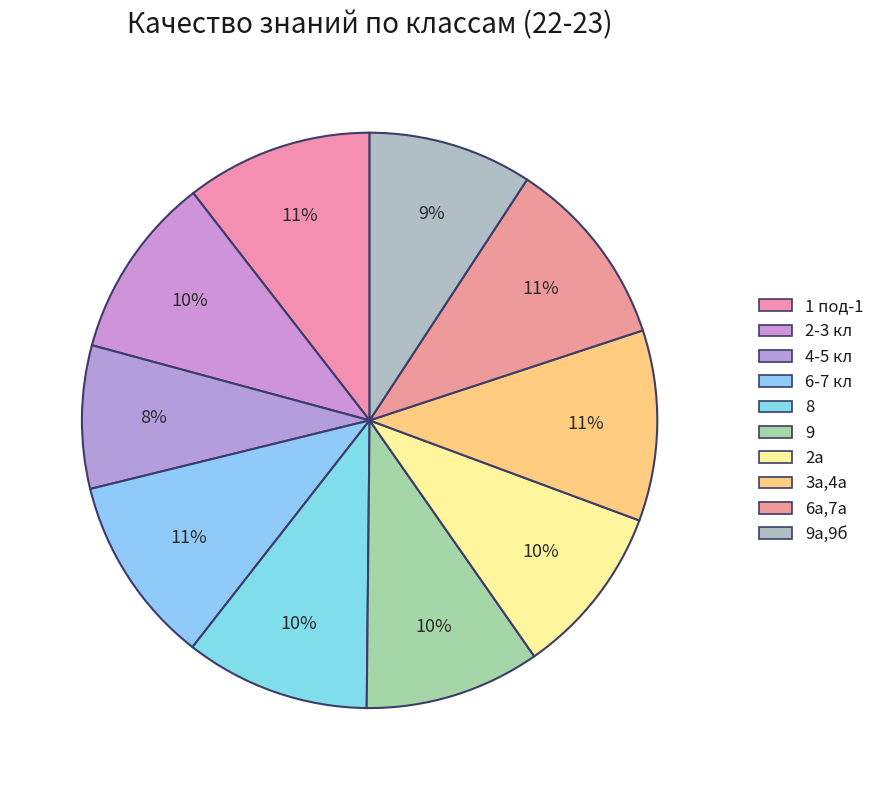

Which category has the smallest portion of the pie?

4-5 кл